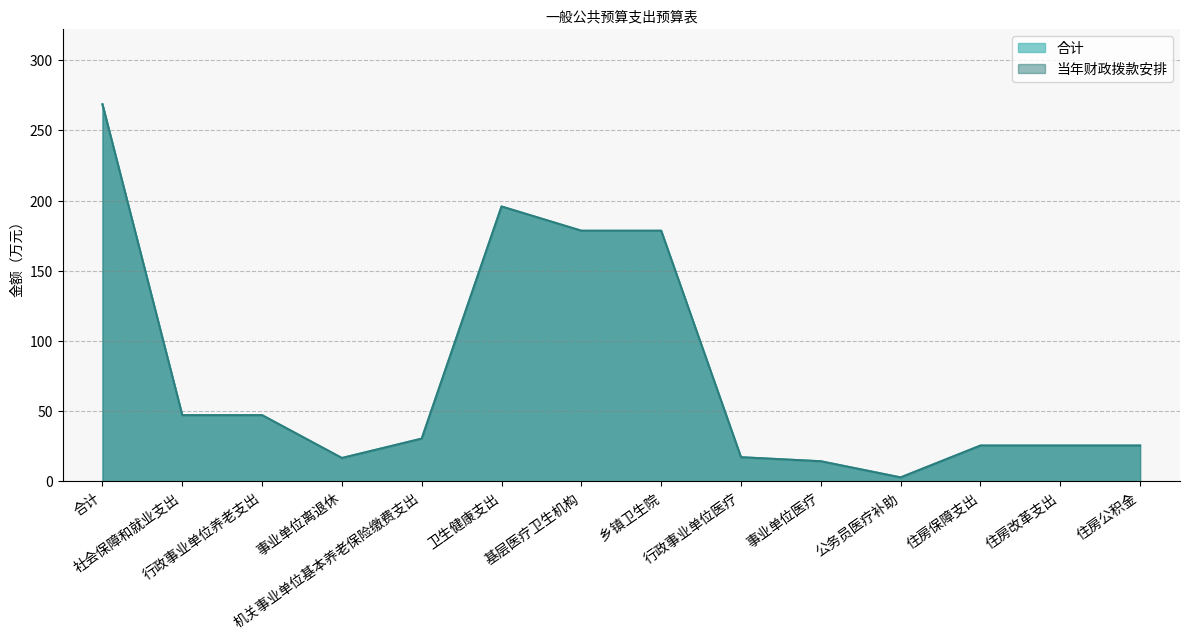

True or false: 合计 and 当年财政拨款安排 intersect in this chart.

False